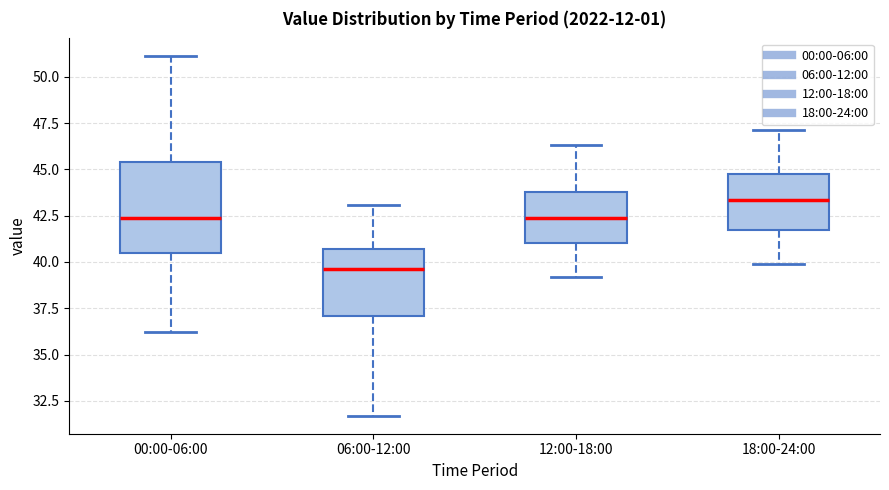

Reading left to right, read every box against the y-axis: the position of its median line, the range the box covers, and the ends of its whiskers. The values are not printed on the chart, so give them approximately, as read against the axis.

00:00-06:00: median 42.5, box 40.5 to 45.5, whiskers 36.0 to 51.0
06:00-12:00: median 39.5, box 37.0 to 40.5, whiskers 31.5 to 43.0
12:00-18:00: median 42.5, box 41.0 to 44.0, whiskers 39.0 to 46.5
18:00-24:00: median 43.5, box 42.0 to 45.0, whiskers 40.0 to 47.0